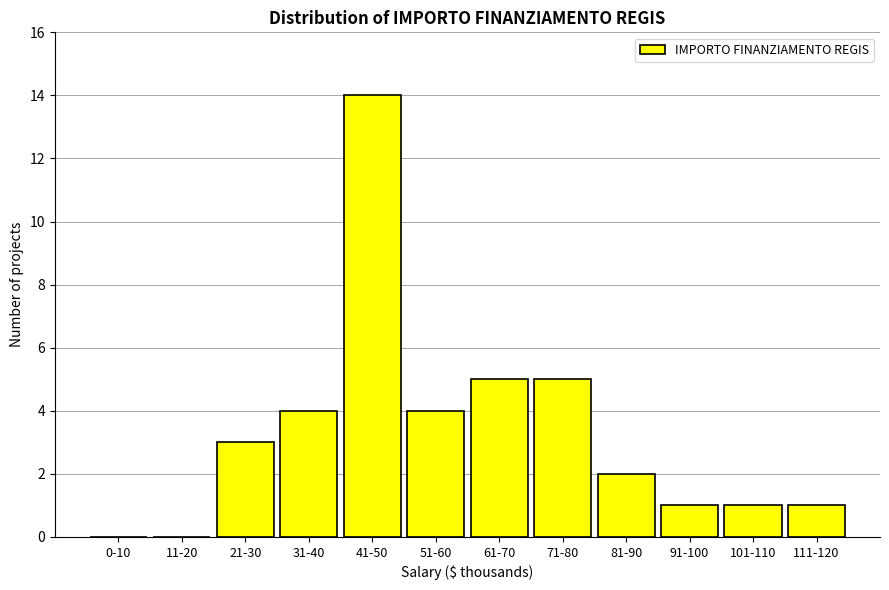

Reading right to left, transcribe all the data shown in this chart.

111-120=1	101-110=1	91-100=1	81-90=2	71-80=5	61-70=5	51-60=4	41-50=14	31-40=4	21-30=3	11-20=0	0-10=0